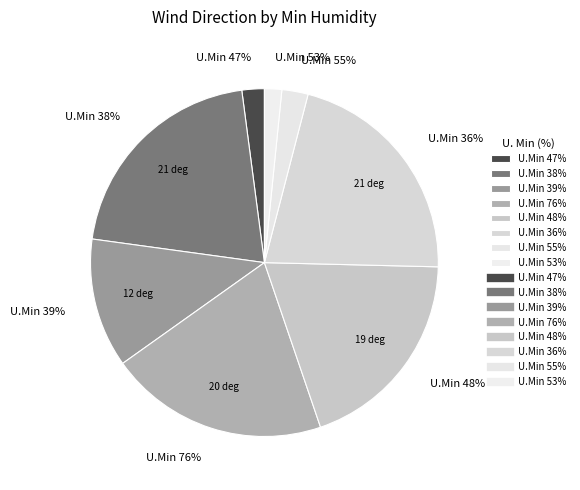

Combined, what portion of the pie is 39 and 48?

31.4%